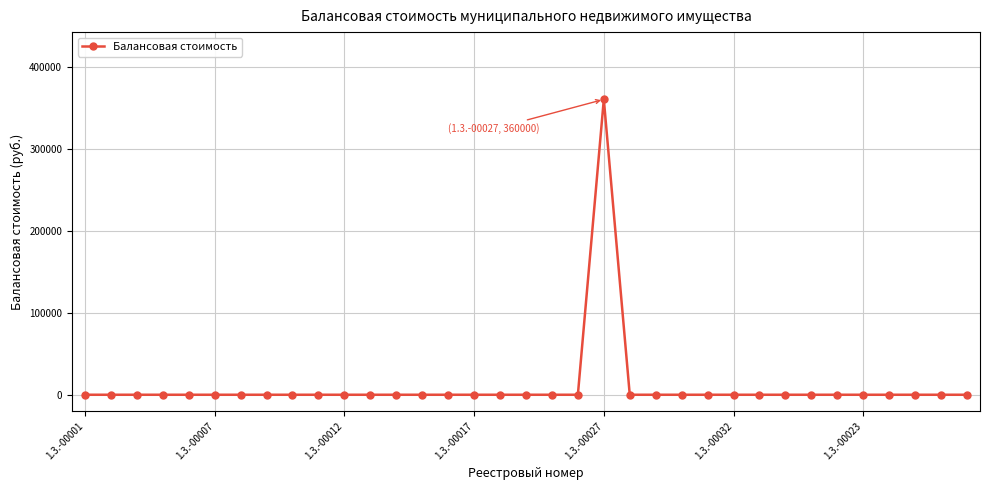

Does the chart display data point markers on the line(s)?

Yes